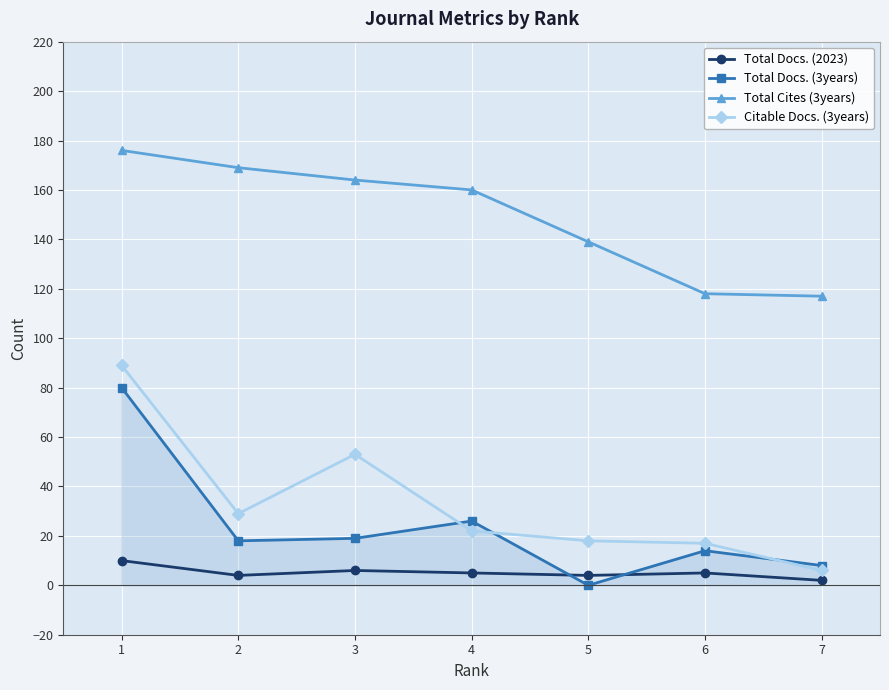

What is the difference between the Total Cites (3years) values at 2 and 6?

51